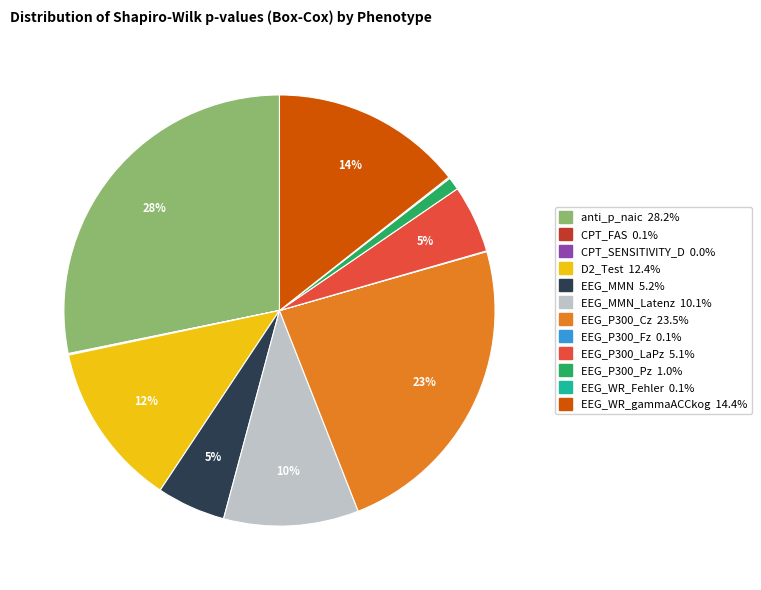

Is there a majority slice in this chart?

No